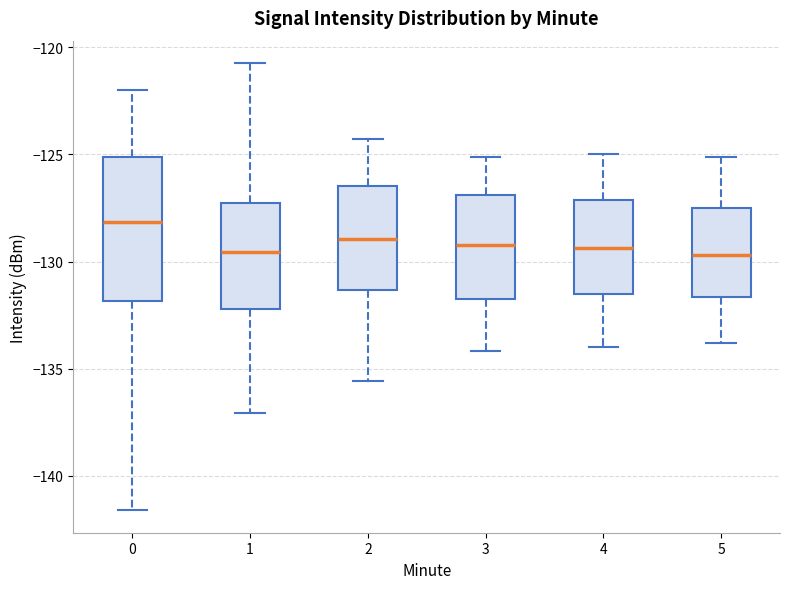

Reading left to right, transcribe this box plot: for each box, give where its median line is, the range the box spans, and where its two whiskers end, as read against the y-axis. The values are not printed on the chart, so give them approximately, as read against the axis.

0: median -128.0, box -132.0 to -125.0, whiskers -141.5 to -122.0
1: median -129.5, box -132.0 to -127.5, whiskers -137.0 to -120.5
2: median -129.0, box -131.5 to -126.5, whiskers -135.5 to -124.5
3: median -129.0, box -131.5 to -127.0, whiskers -134.0 to -125.0
4: median -129.5, box -131.5 to -127.0, whiskers -134.0 to -125.0
5: median -129.5, box -131.5 to -127.5, whiskers -134.0 to -125.0